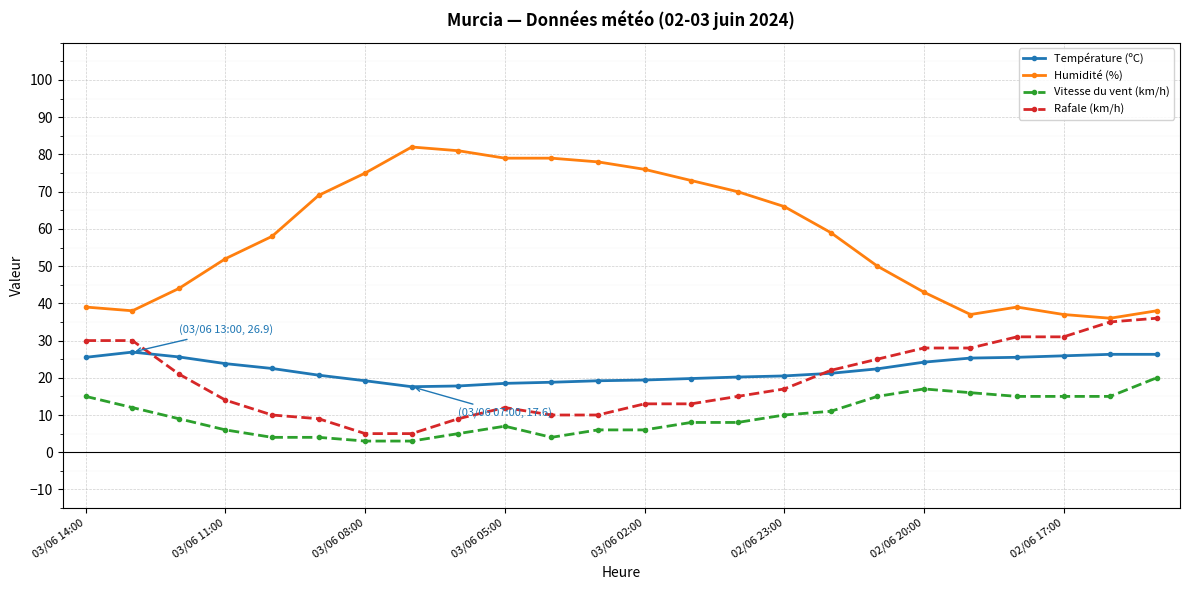

True or false: Vitesse du vent (km/h) has more than 1 points higher than both neighbors.

True